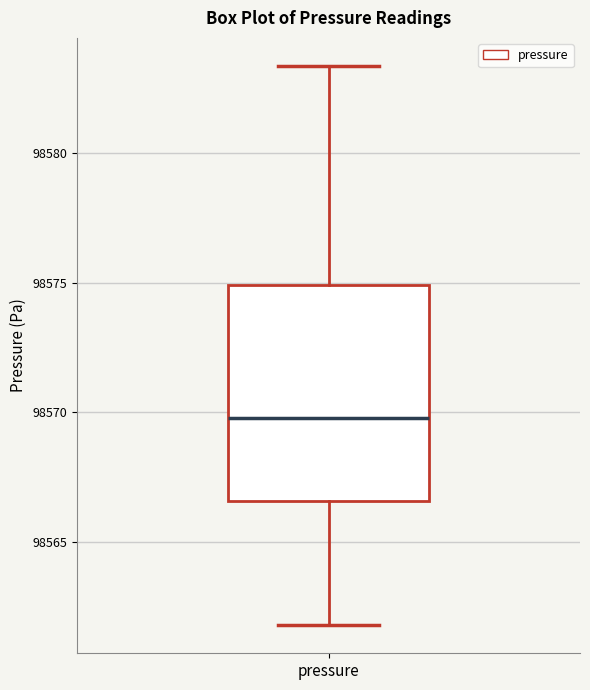

Transcribe this box plot: give where the median line is, the range the box spans, and where the two whiskers end, as read against the y-axis. The values are not printed on the chart, so give them approximately, as read against the axis.

median 98570.0, box 98566.5 to 98575.0, whiskers 98562.0 to 98583.5